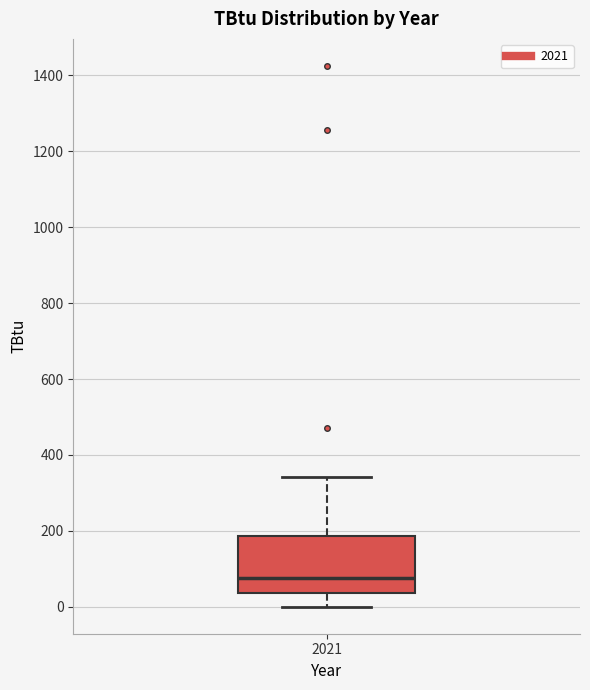

Where is the lower edge of the box at x = 2021 on the y-axis? The values are not printed on the chart, so give them approximately, as read against the axis.

40